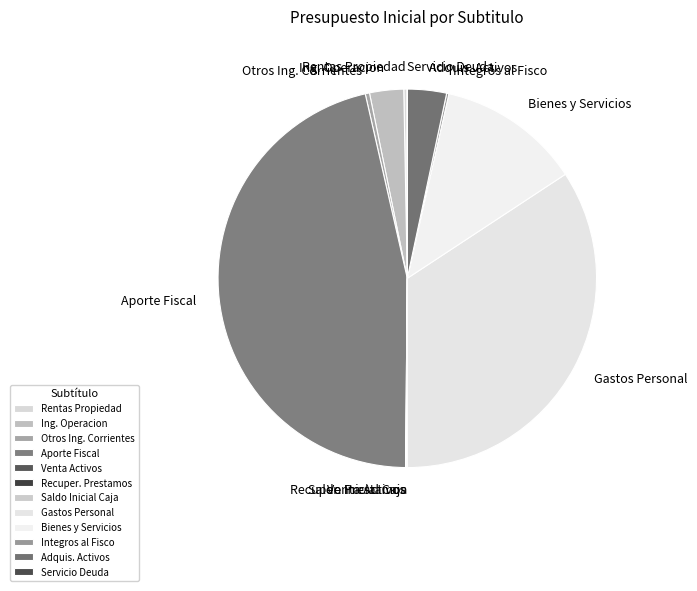

What is the ratio of the value at Adquis. Activos to the value at Otros Ing. Corrientes?

9.2